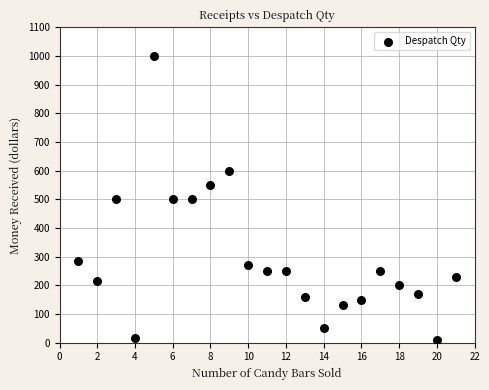

What is the range of Y values (max minus min)?

990